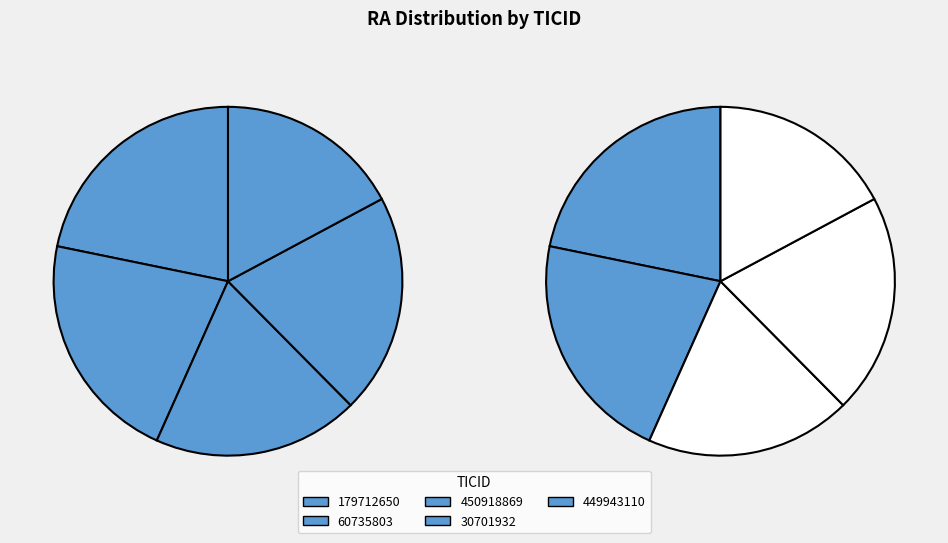

What is the total percentage of 449943110 and 450918869?

36.3%